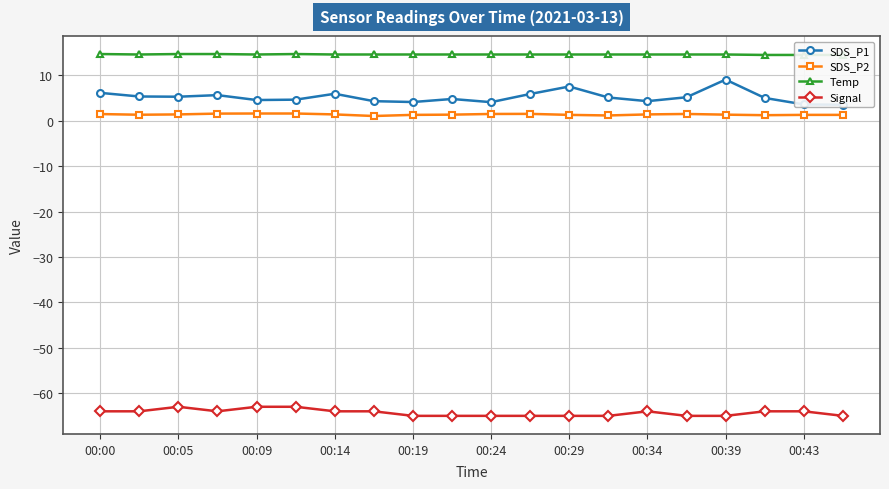

True or false: Signal has a value of -38.9 at 00:34.

False